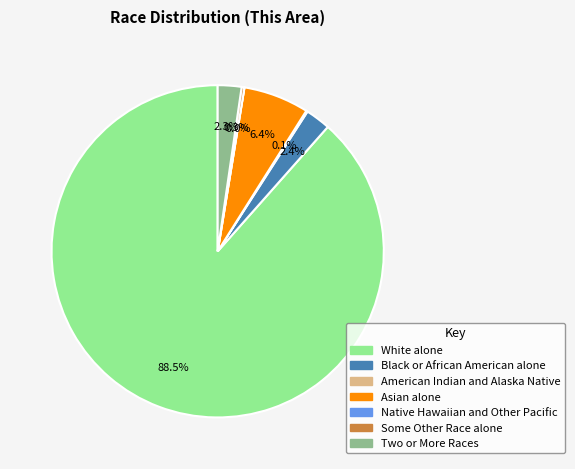

To the nearest percent, what percentage of the pie is Black or African American alone?

2%